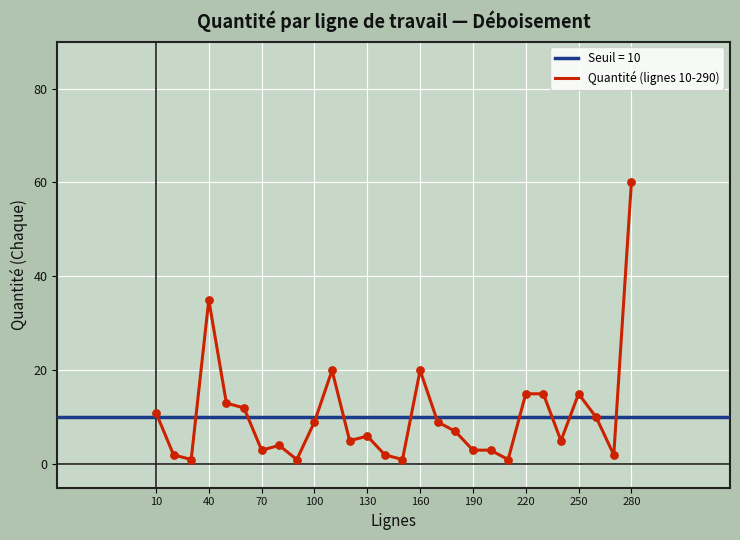

True or false: Quantité (lignes 10-290) has a value of 4 at 100.

False